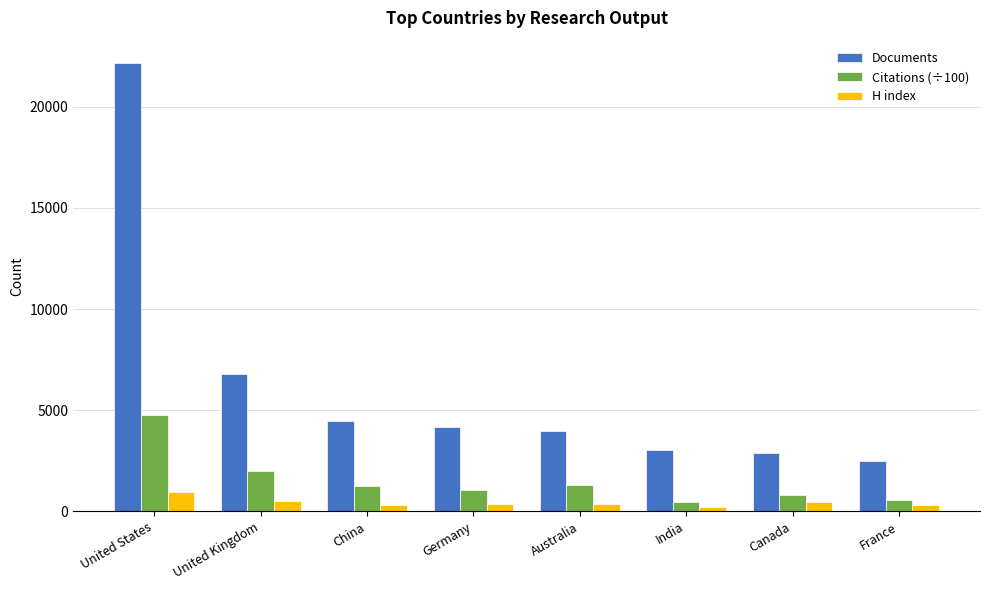

What is the difference between the highest and lowest values at United States?

21197.0